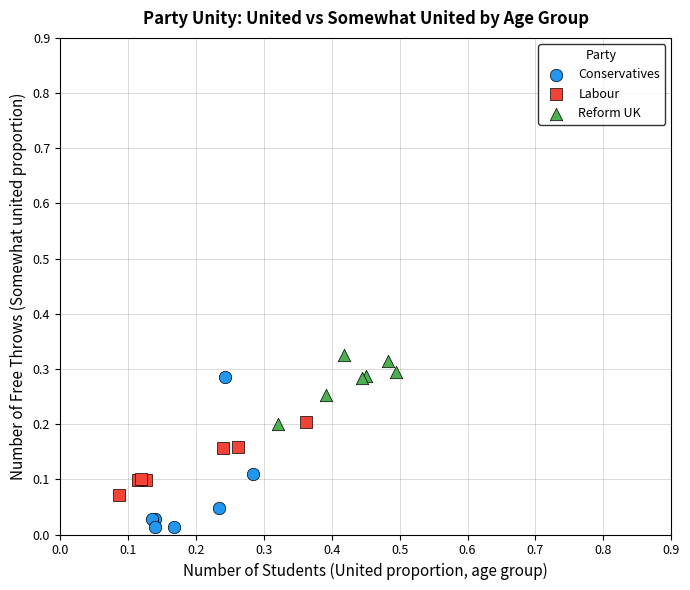

Which series reaches the minimum Y coordinate?

Conservatives